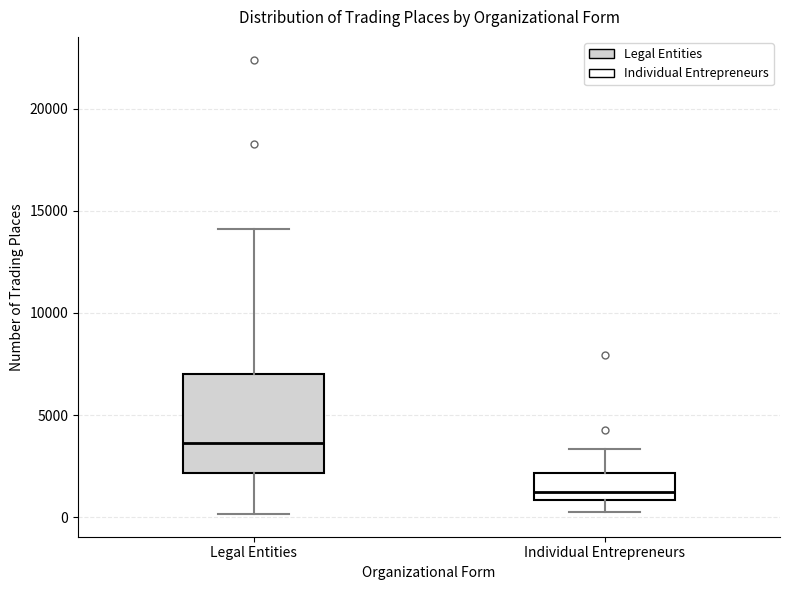

Where is the lower edge of the box for Individual Entrepreneurs on the y-axis? The values are not printed on the chart, so give them approximately, as read against the axis.

1000